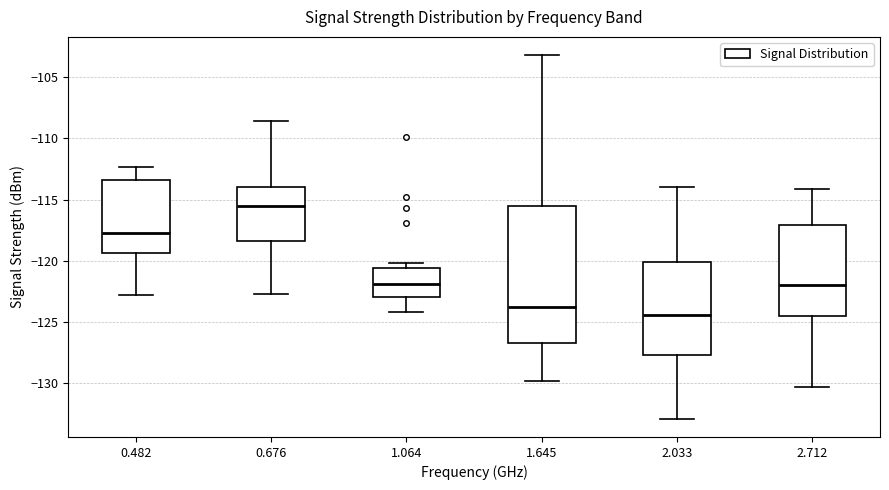

Comparing the boxes themselves (not the whiskers), which one is the tallest?

1.645